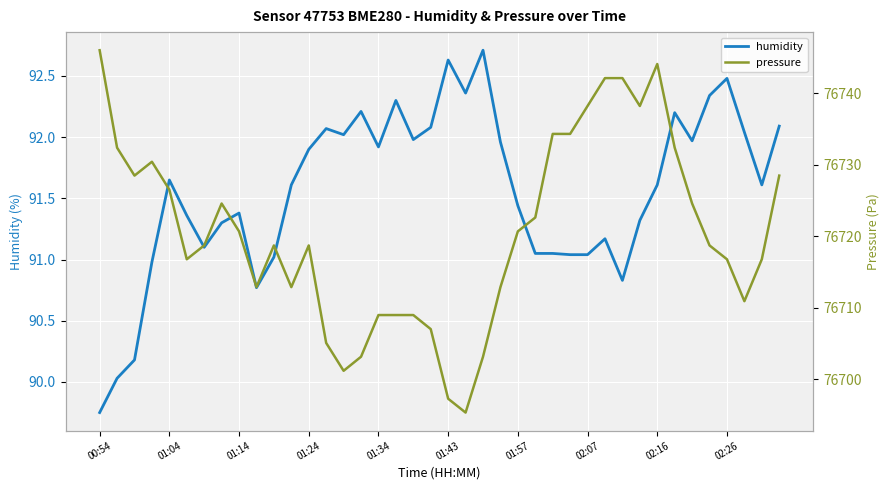

At which label does pressure first exceed 76718?

00:54